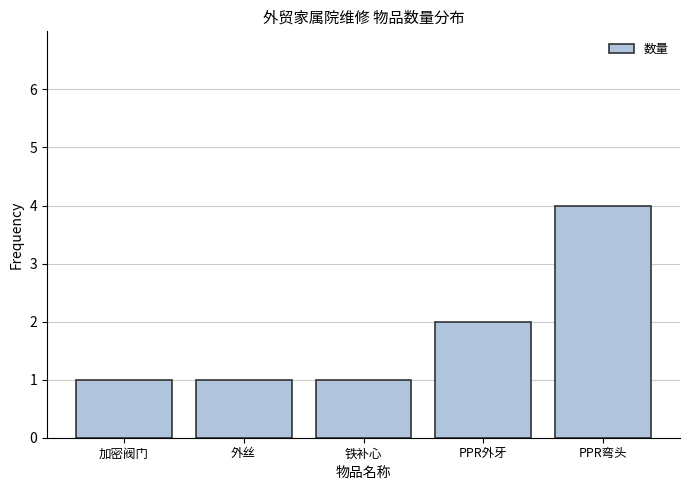

Reading left to right, transcribe all the data shown in this chart.

1	1	1	2	4